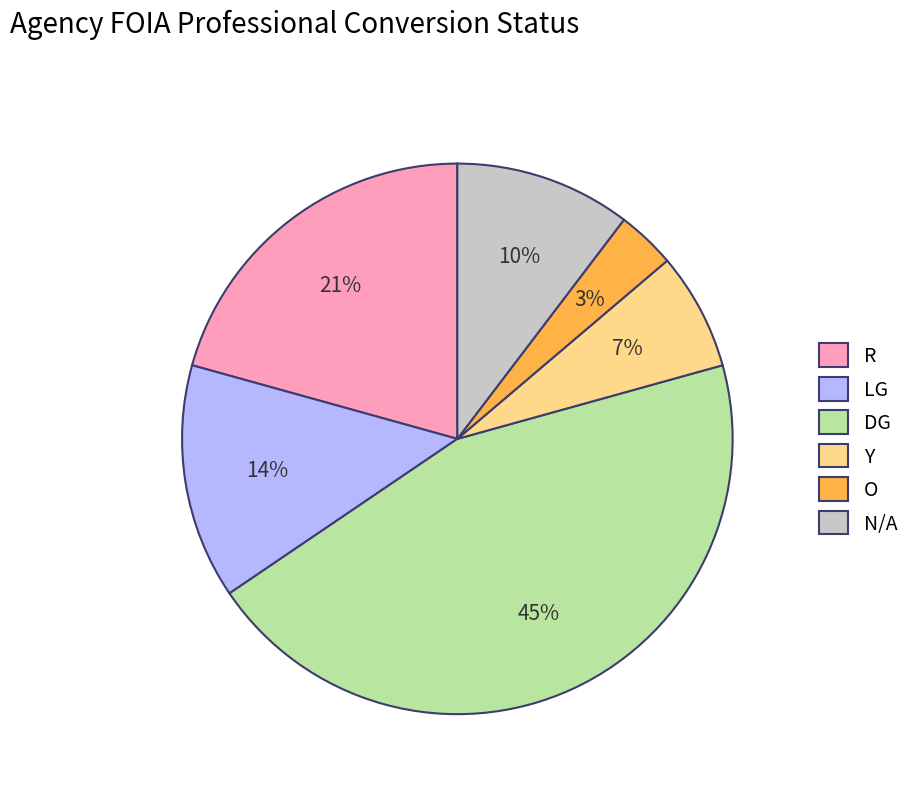

Between N/A and DG, which is larger?

DG